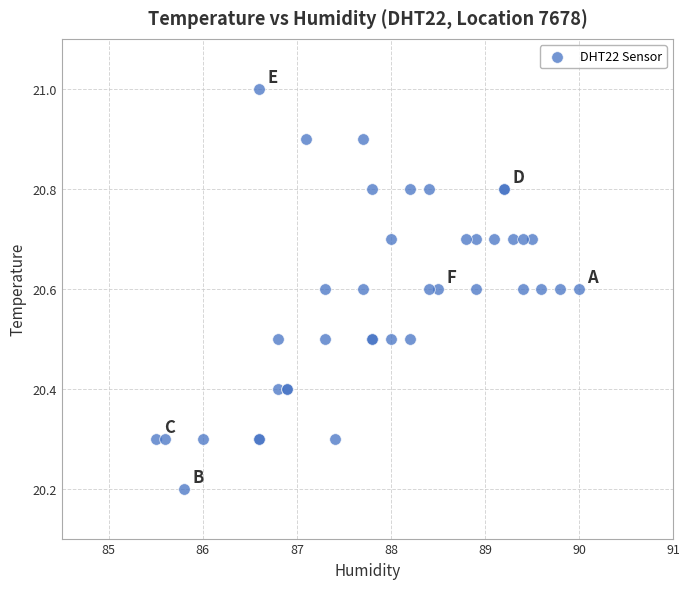

What Y value in the scatter plot is closest to 20?

20.2